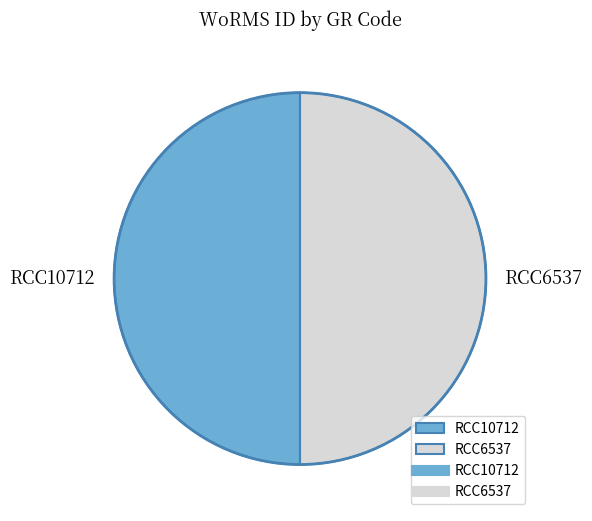

Do RCC10712 and RCC6537 together represent more than half of the pie?

Yes